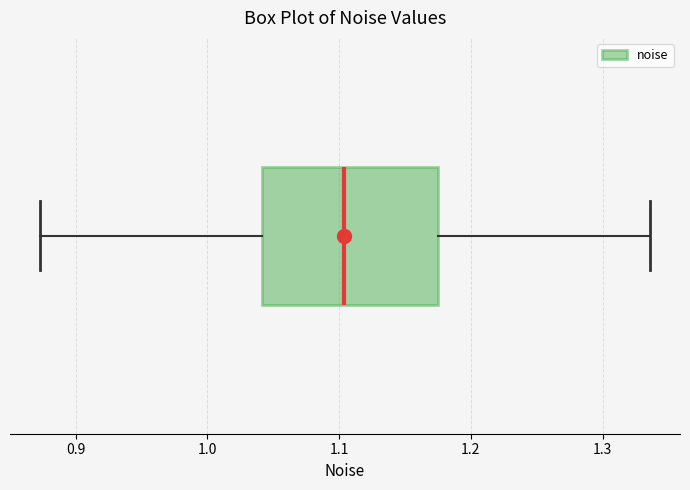

Transcribe this box plot: give where the median line is, the range the box spans, and where the two whiskers end, as read against the x-axis. The values are not printed on the chart, so give them approximately, as read against the axis.

median 1.10, box 1.04 to 1.18, whiskers 0.87 to 1.34